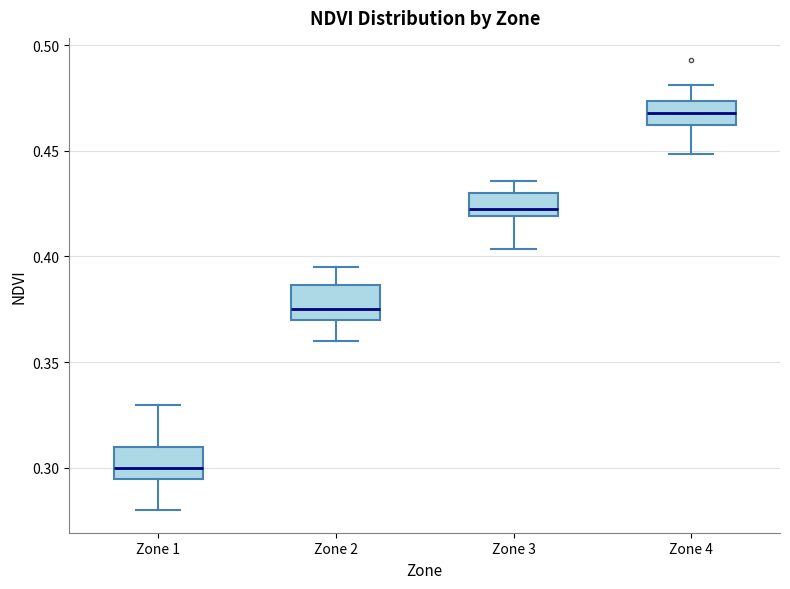

Which box's median line is the lowest?

Zone 1